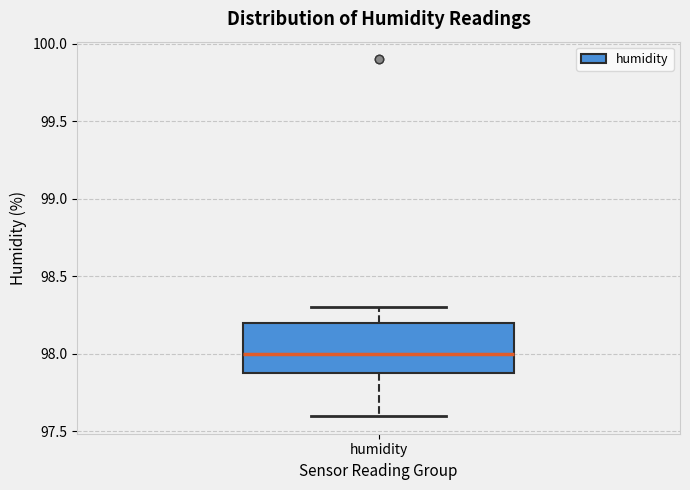

Read this box plot against the y-axis: the position of the median line, the range covered by the box, and the ends of both whiskers. The values are not printed on the chart, so give them approximately, as read against the axis.

median 98.0, box 97.9 to 98.2, whiskers 97.6 to 98.3